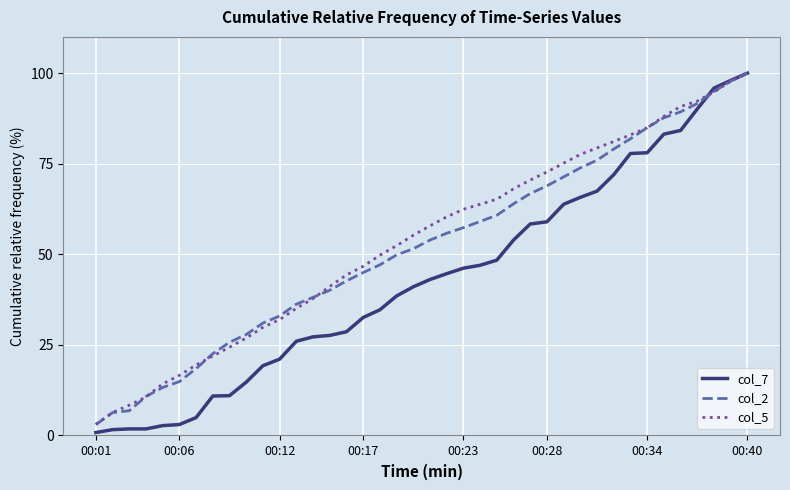

How many categories are shown in the chart?

40